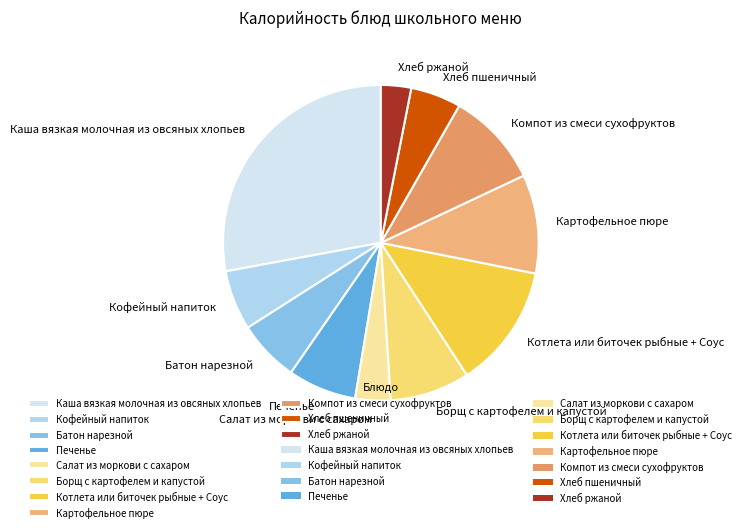

Approximately how many times larger is the value at Борщ с картофелем и капустой compared to Печенье?

1.2